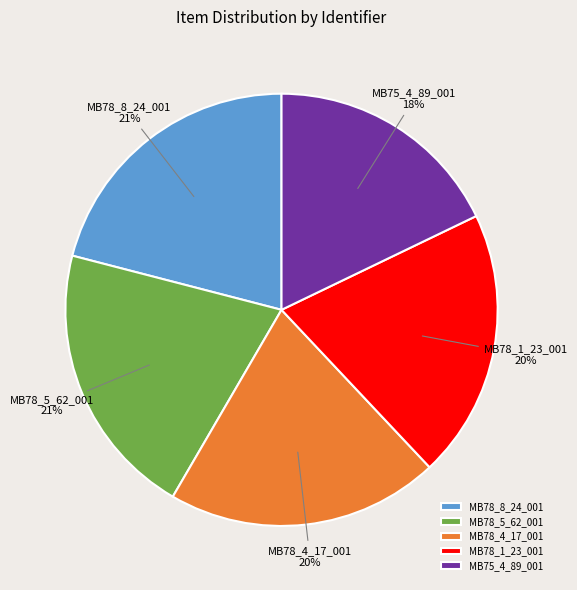

To the nearest percent, what is the difference between the largest and smallest slice percentages?

3%